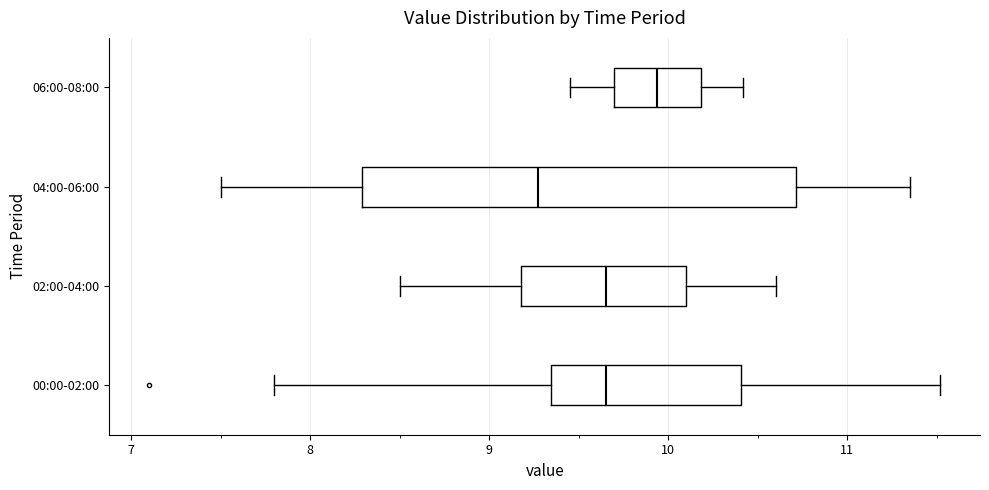

Where does the left whisker of the box for 06:00-08:00 end on the x-axis? The values are not printed on the chart, so give them approximately, as read against the axis.

9.5